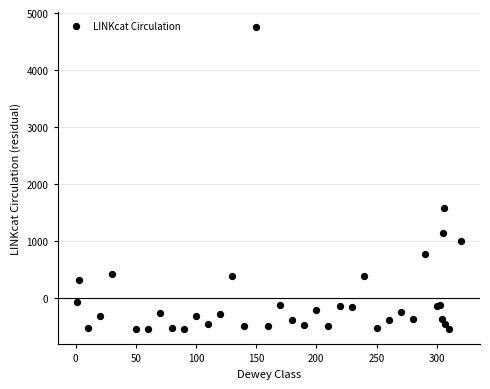

What Y value in the scatter plot is closest to 2096?

1573.3